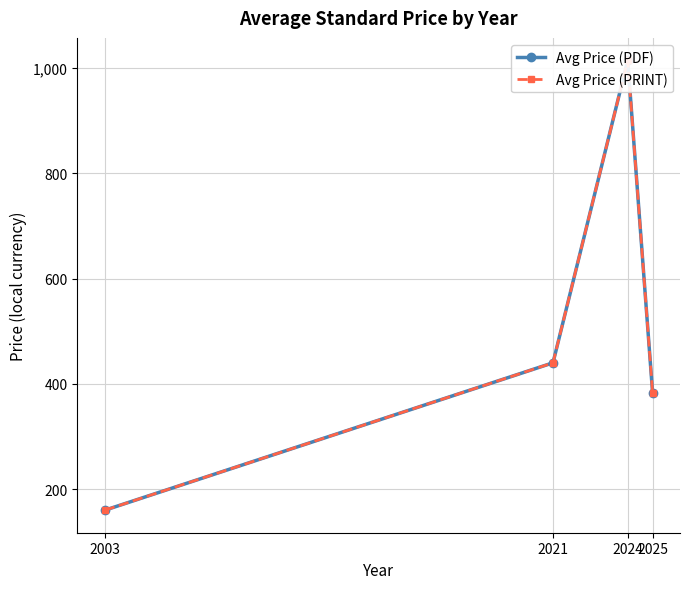

True or false: Avg Price (PRINT) and Avg Price (PDF) cross at least once.

False